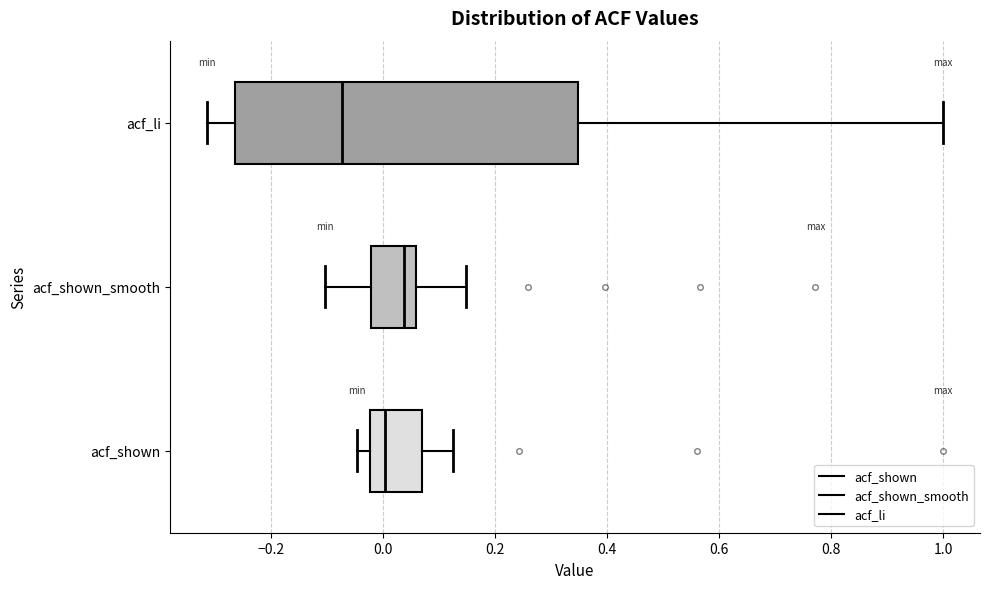

Where does the right whisker of the box for acf_li end on the x-axis? The values are not printed on the chart, so give them approximately, as read against the axis.

1.00